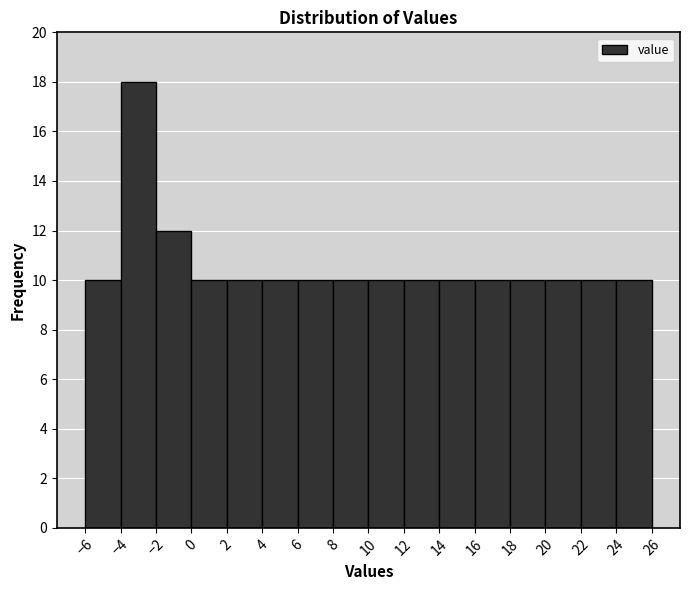

Which range on the x-axis has the tallest bar?

-4 to -2